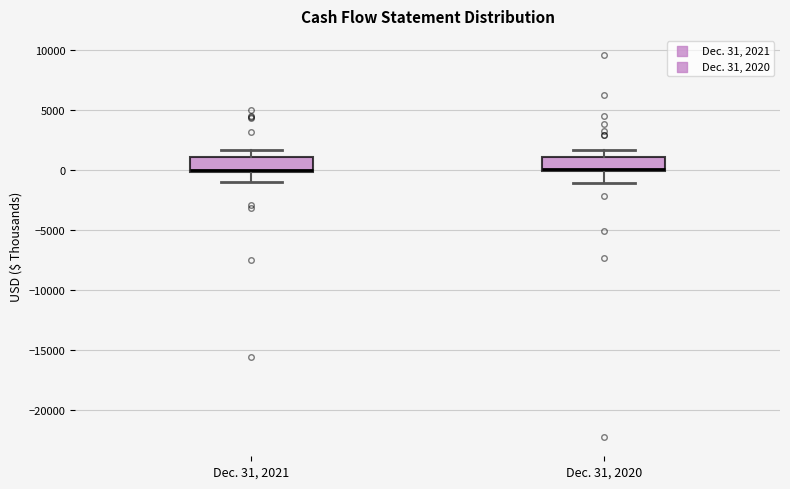

Reading left to right, read every box against the y-axis: the position of its median line, the range the box covers, and the ends of its whiskers. The values are not printed on the chart, so give them approximately, as read against the axis.

Dec. 31, 2021: median 0, box 0 to 1000, whiskers -1000 to 1500
Dec. 31, 2020: median 0 (just above the box's lower edge), box 0 to 1000, whiskers -1000 to 1500